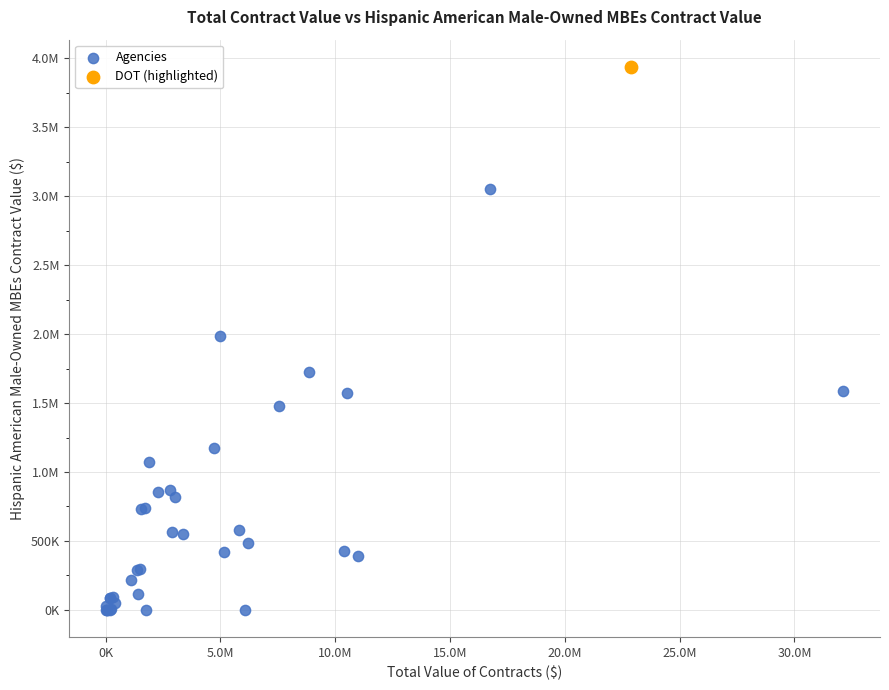

What are all the series names shown in the legend?

Agencies, DOT (highlighted)